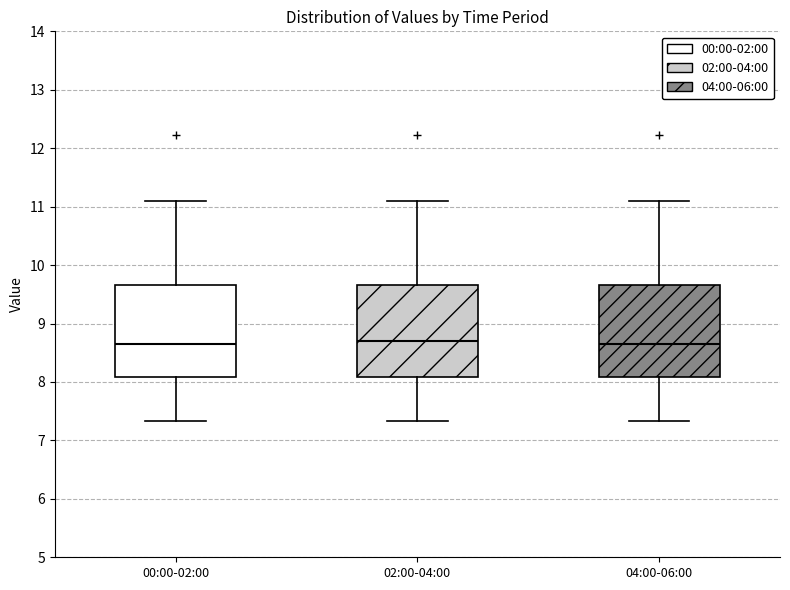

Reading left to right, read every box against the y-axis: the position of its median line, the range the box covers, and the ends of its whiskers. The values are not printed on the chart, so give them approximately, as read against the axis.

00:00-02:00: median 8.7, box 8.1 to 9.7, whiskers 7.3 to 11.1
02:00-04:00: median 8.7, box 8.1 to 9.7, whiskers 7.3 to 11.1
04:00-06:00: median 8.7, box 8.1 to 9.7, whiskers 7.3 to 11.1